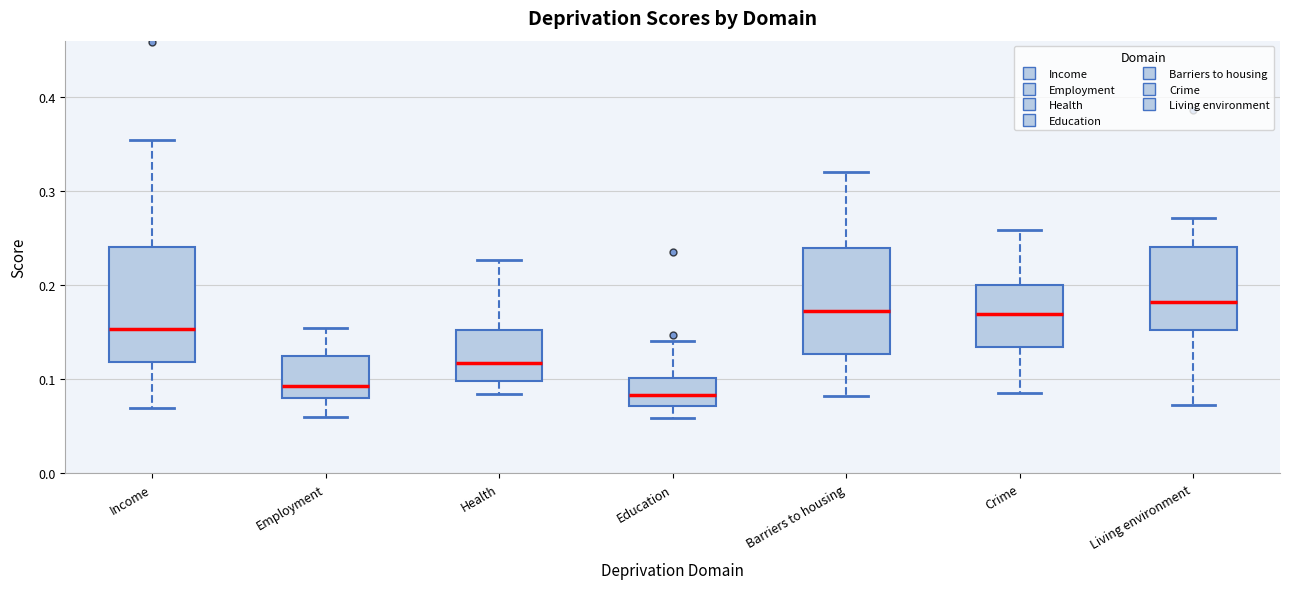

Reading left to right, read every box against the y-axis: the position of its median line, the range the box covers, and the ends of its whiskers. The values are not printed on the chart, so give them approximately, as read against the axis.

Income: median 0.15, box 0.12 to 0.24, whiskers 0.07 to 0.35
Employment: median 0.09, box 0.08 to 0.13, whiskers 0.06 to 0.16
Health: median 0.12, box 0.10 to 0.15, whiskers 0.08 to 0.23
Education: median 0.08, box 0.07 to 0.10, whiskers 0.06 to 0.14
Barriers to housing: median 0.17, box 0.13 to 0.24, whiskers 0.08 to 0.32
Crime: median 0.17, box 0.13 to 0.20, whiskers 0.09 to 0.26
Living environment: median 0.18, box 0.15 to 0.24, whiskers 0.07 to 0.27